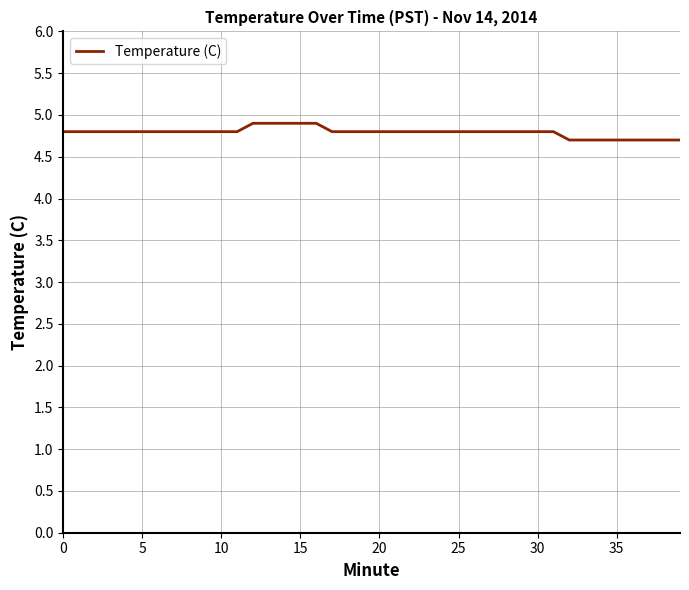

What is the minimum value shown in the chart?

4.7